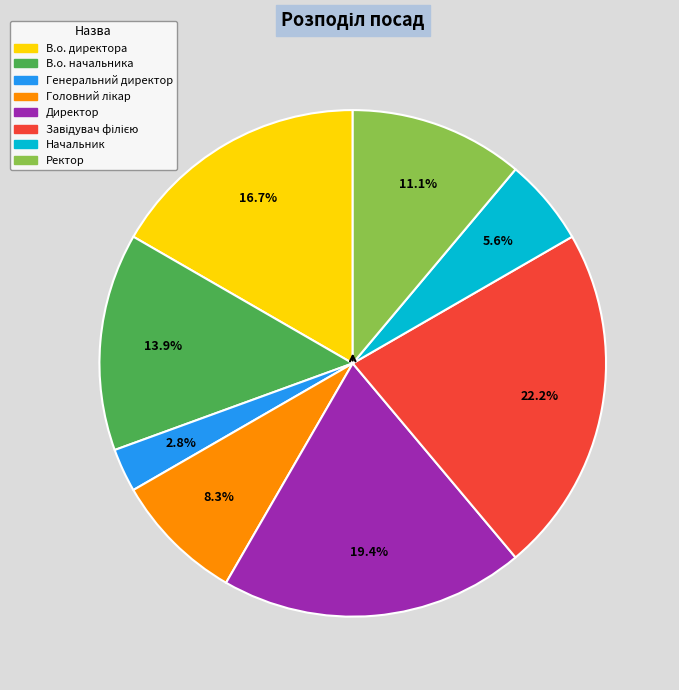

Is it true that В.о. директора is 29% of the pie?

False